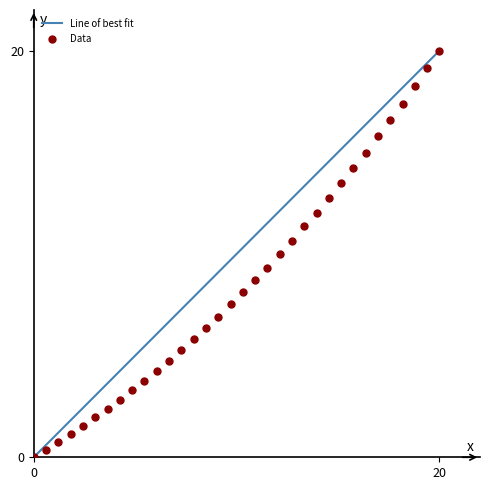

What is the range of X values (max minus min)?

20.0